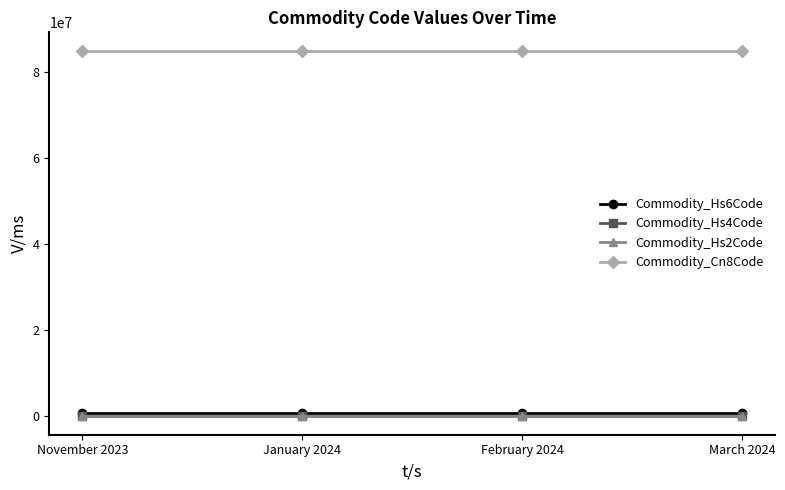

Which series has the largest total across all categories?

Commodity_Cn8Code